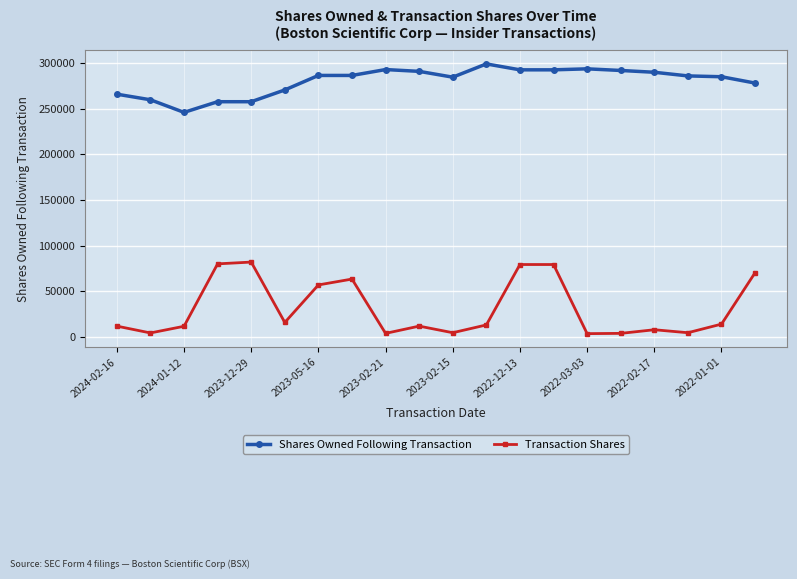

In Transaction Shares, how many points are lower than both neighbors (excluding endpoints)?

6